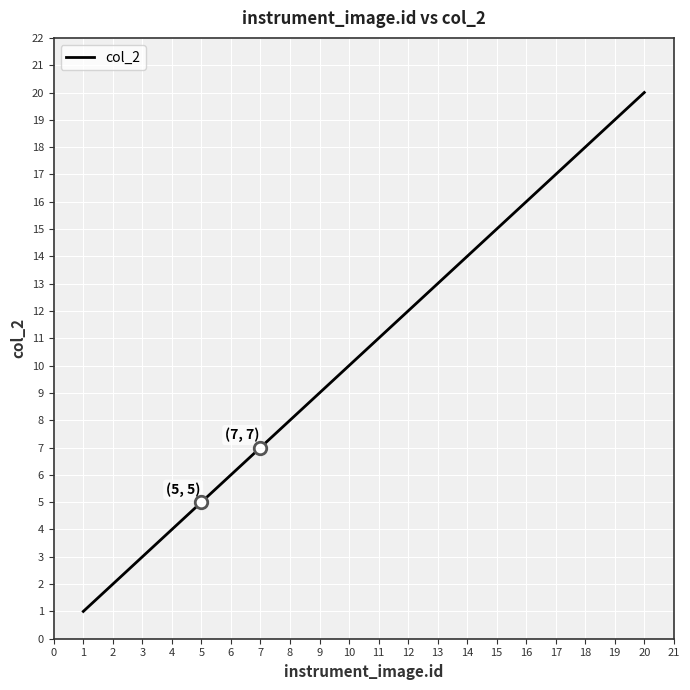

Which label corresponds to the largest value in the chart?

20